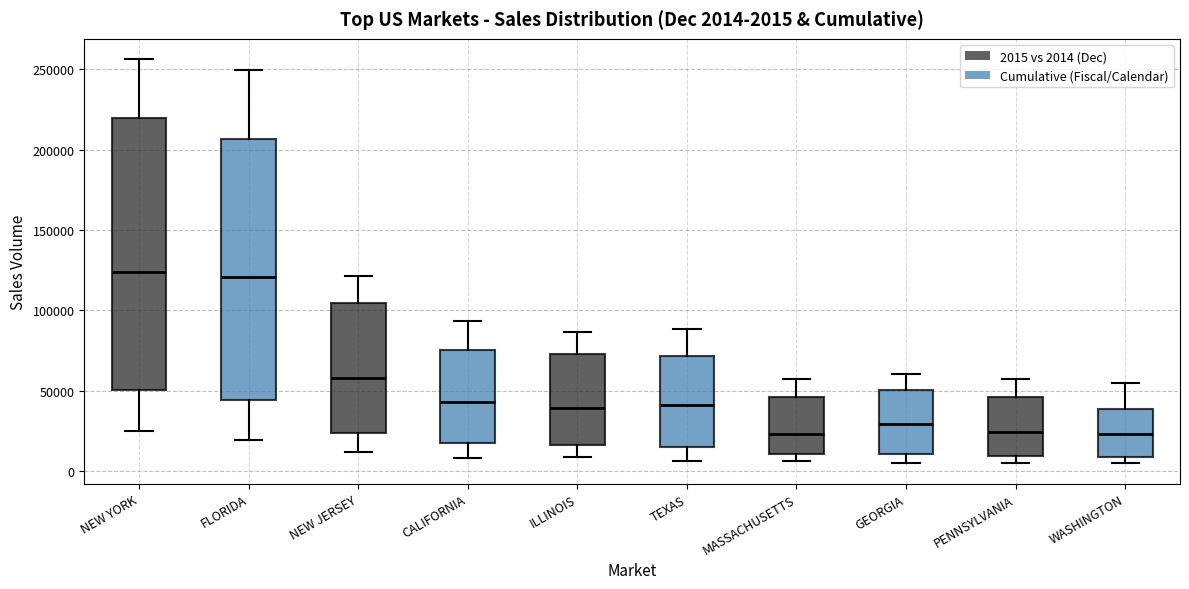

Which box is the tallest, from its lower edge to its upper edge?

NEW YORK